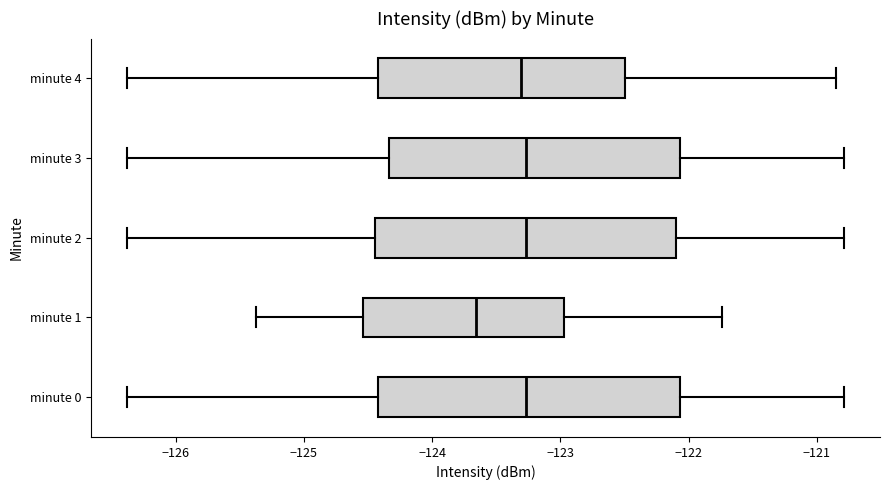

Where is the right edge of the box for minute 2 on the x-axis? The values are not printed on the chart, so give them approximately, as read against the axis.

-122.1